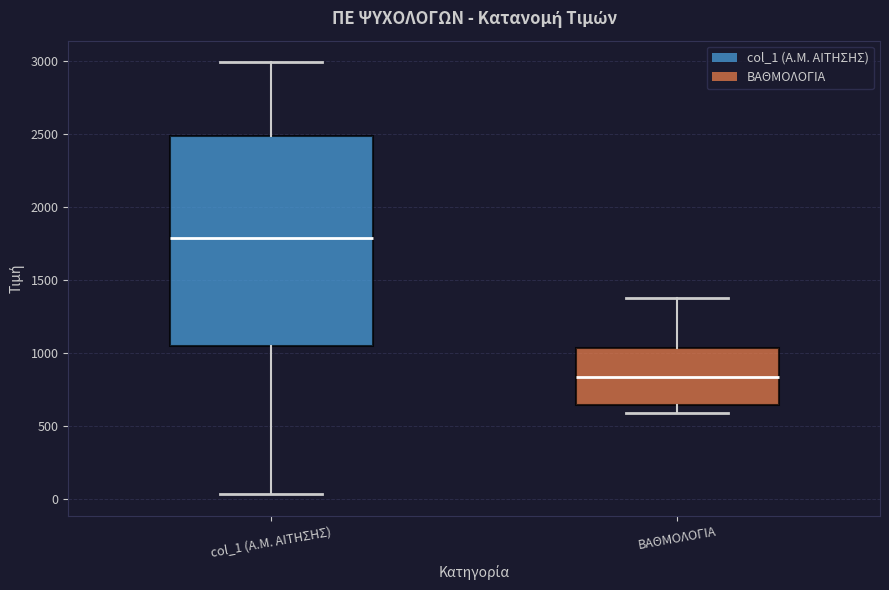

Which box is the tallest, from its lower edge to its upper edge?

col_1 (Α.Μ. ΑΙΤΗΣΗΣ)